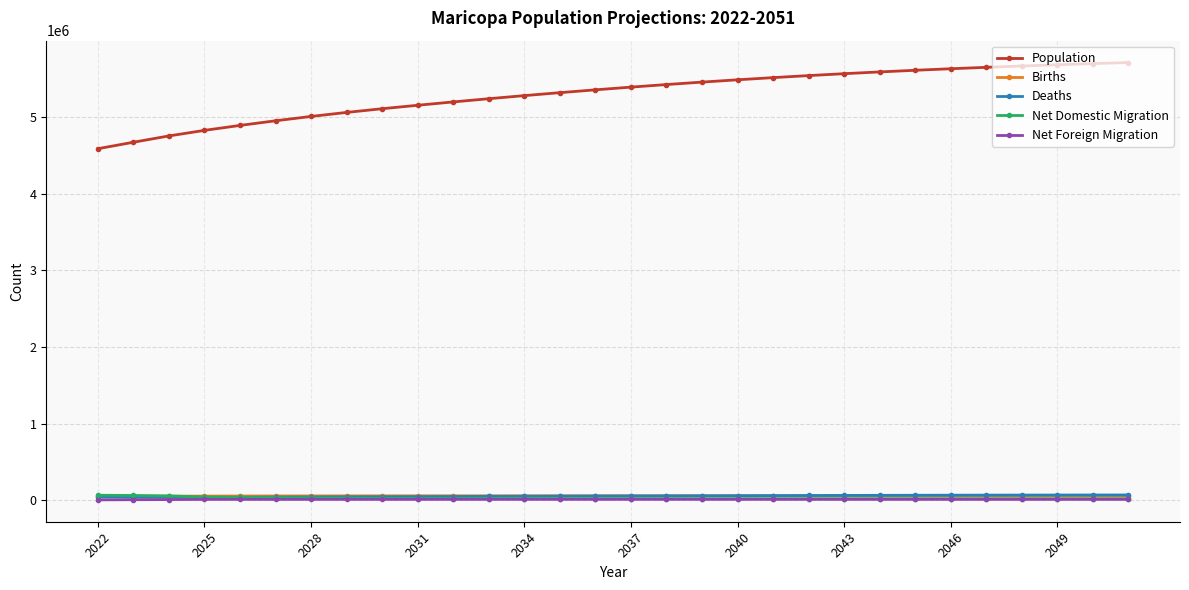

True or false: Population and Net Foreign Migration cross at least once.

False